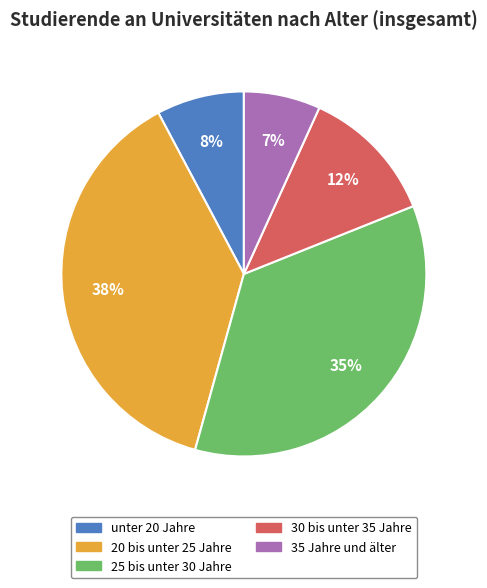

Which has a higher value, 25 bis unter 30 Jahre or 20 bis unter 25 Jahre?

20 bis unter 25 Jahre